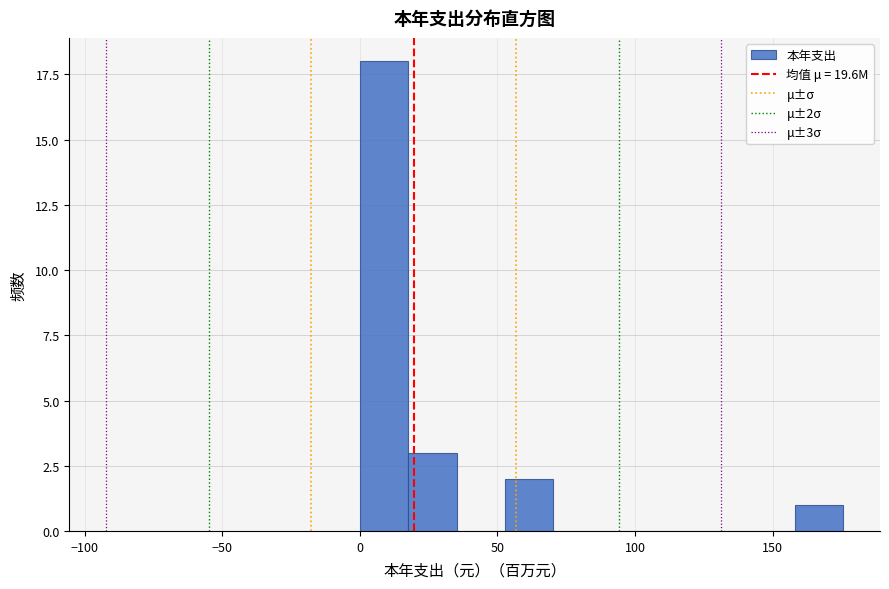

Around what value on the x-axis is the tallest bar? Give the approximate position of its centre, as read against the axis.

10